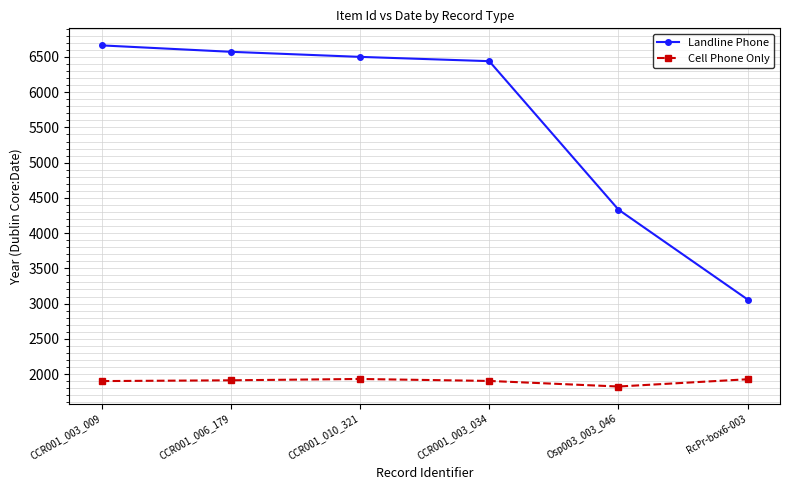

True or false: Landline Phone has more than 2 points higher than both neighbors.

False